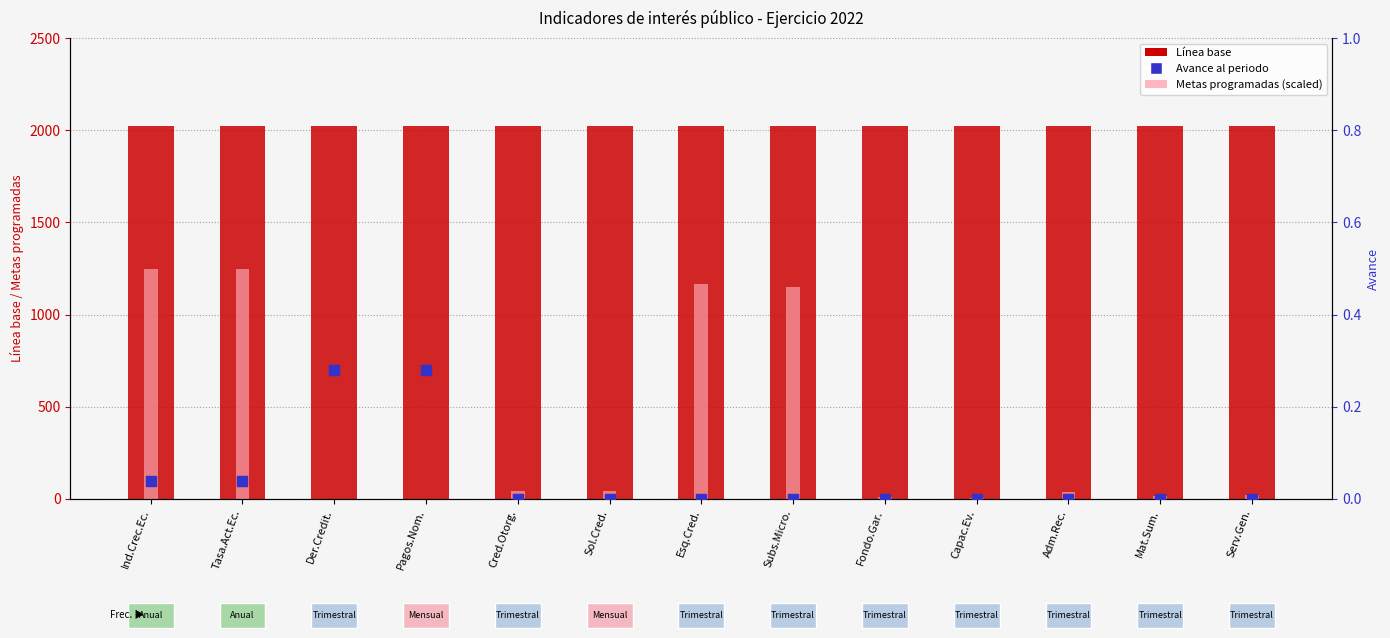

At how many categories does at least one series exceed 935?

13